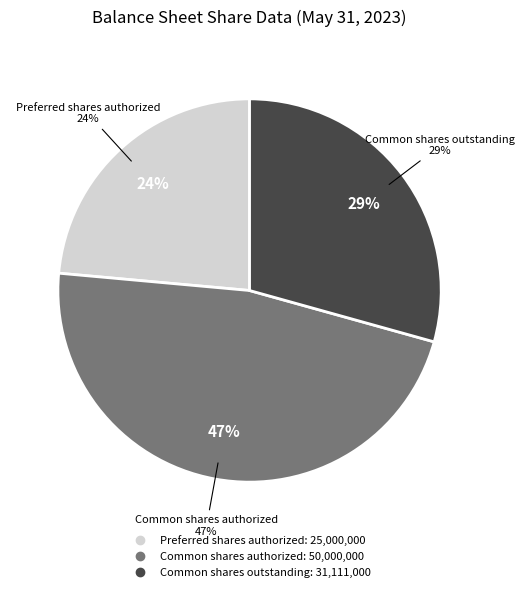

The Preferred stock, outstanding slice represents 0% of the pie. True or false?

True